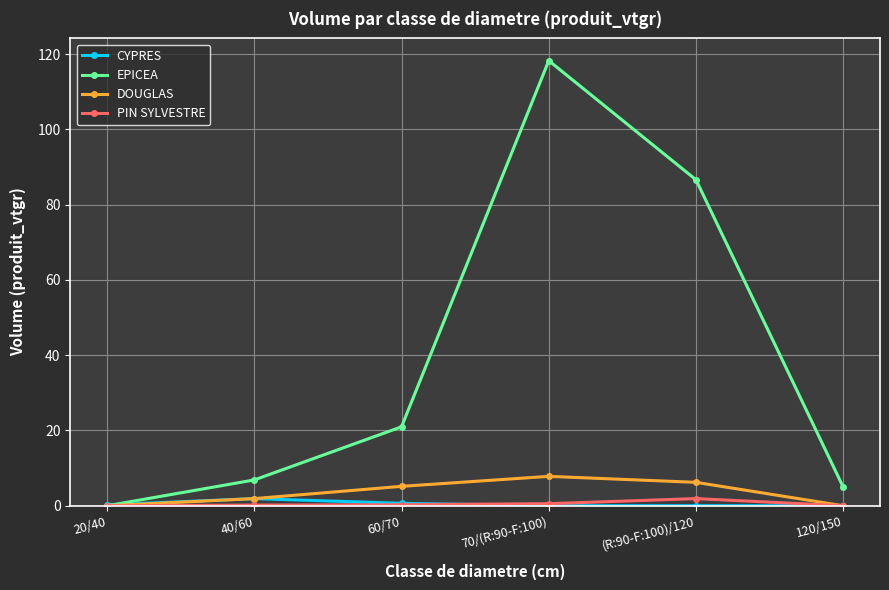

What is the value of the PIN SYLVESTRE point at the 3rd from the left?

0.3